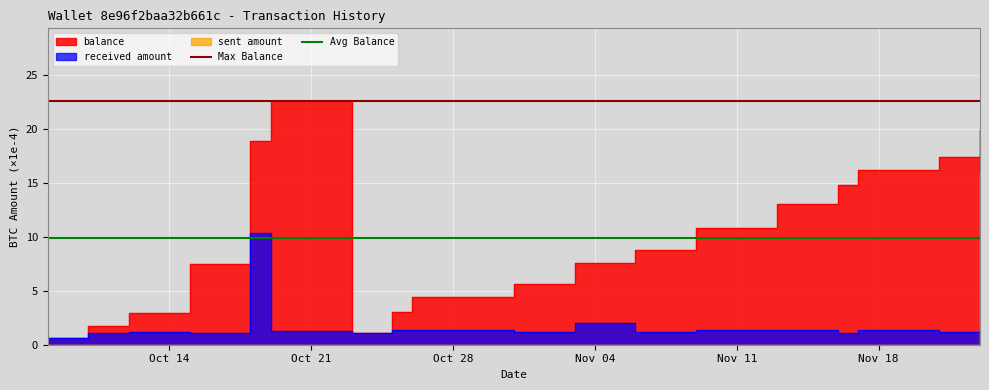

What is the sum of all Max Balance values?

45.1